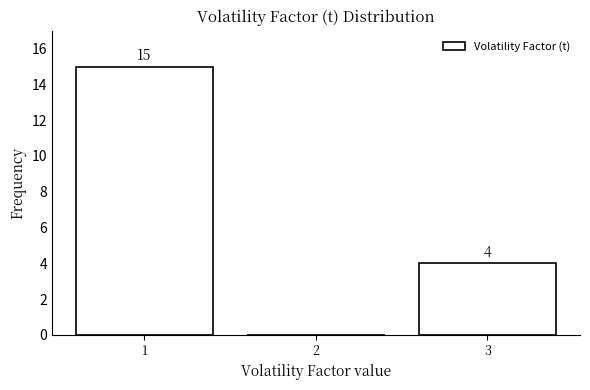

Reading right to left, list all the values displayed in this chart.

3=4	2=0	1=15